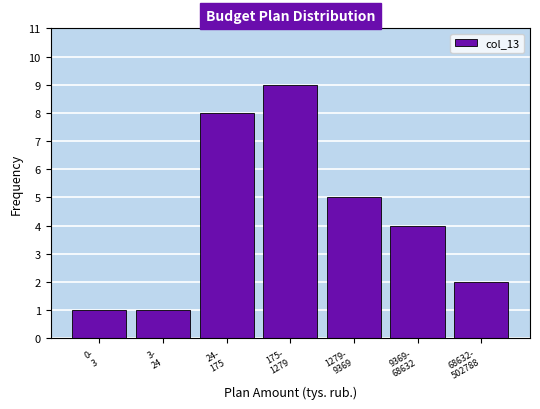

Reading right to left, transcribe all the data shown in this chart.

2	4	5	9	8	1	1